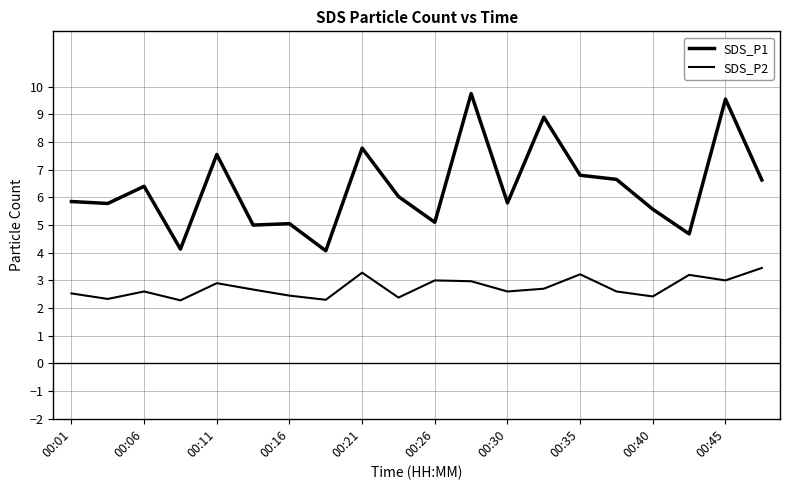

How many distinct data groups are displayed?

2